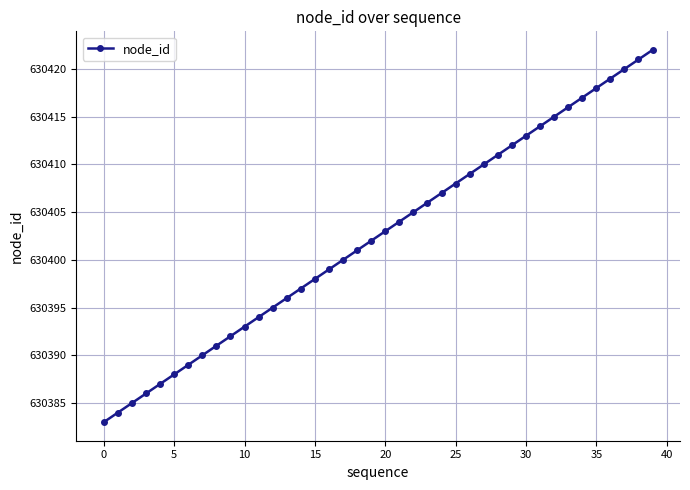

How many categories are shown in the chart?

40